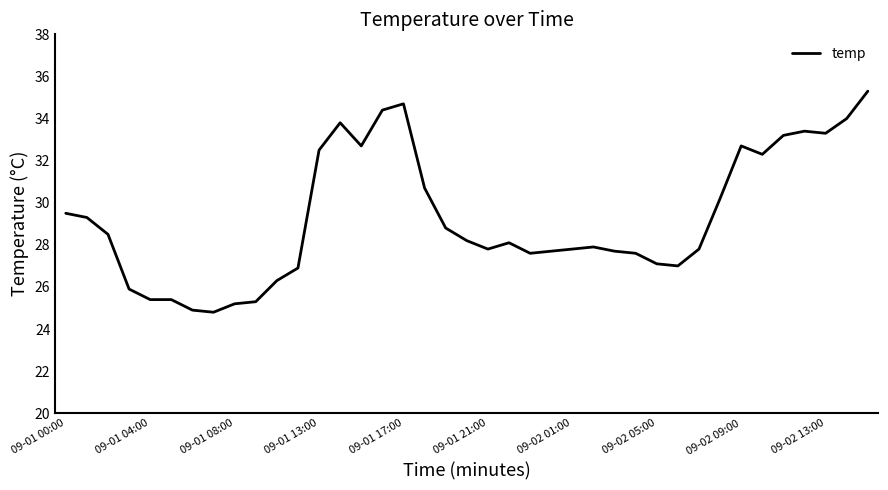

What is the minimum value shown in the chart?

24.8